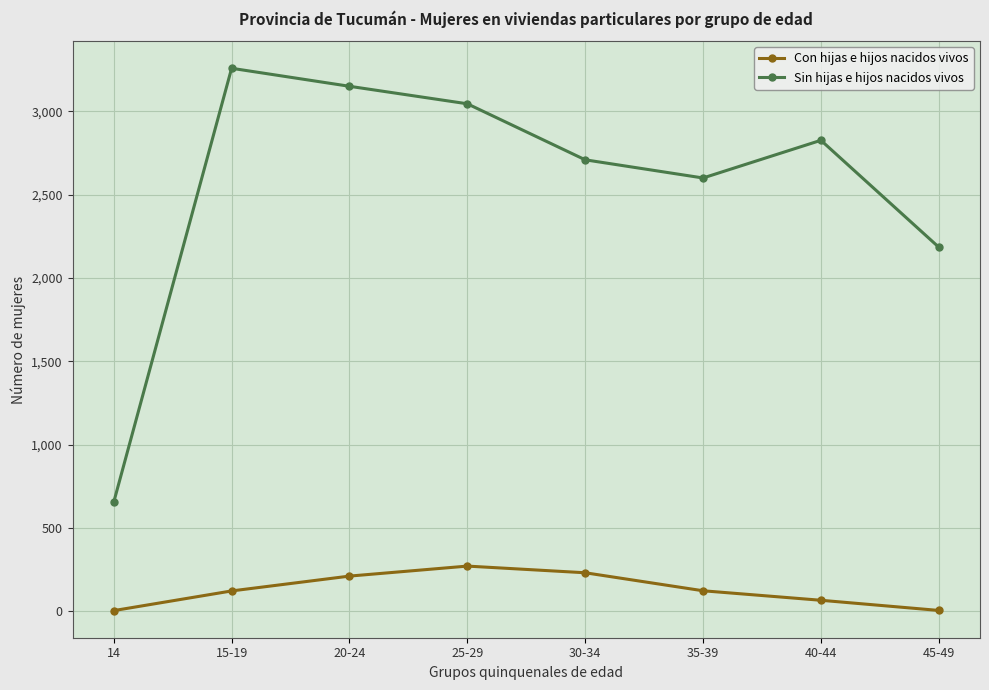

What is the label of the 7th point from the right?

15-19